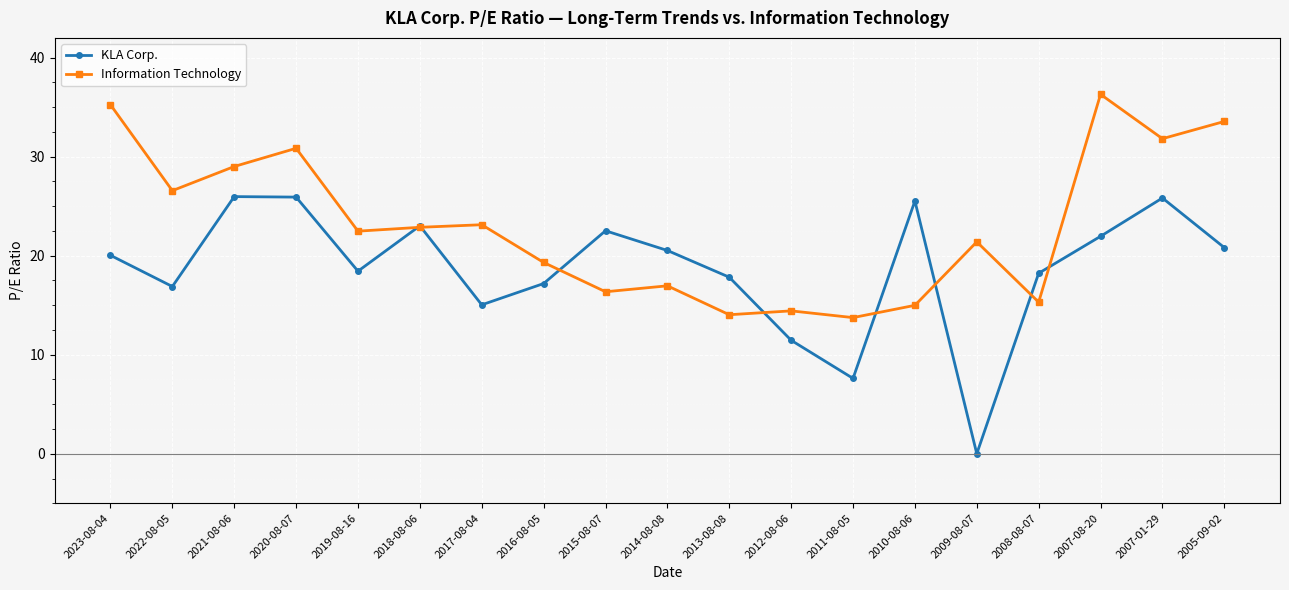

How many lines are shown in the chart?

2